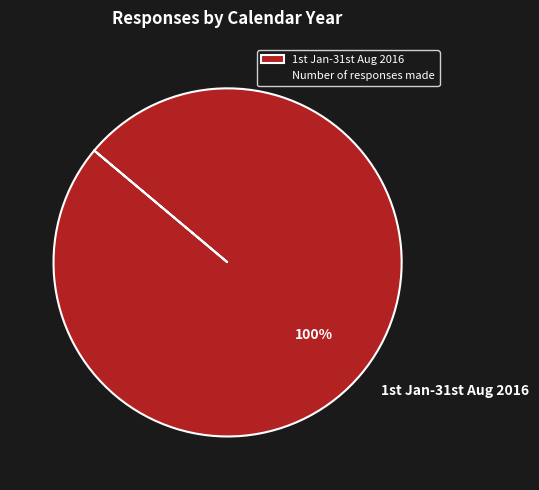

How many segments does this pie chart have?

1